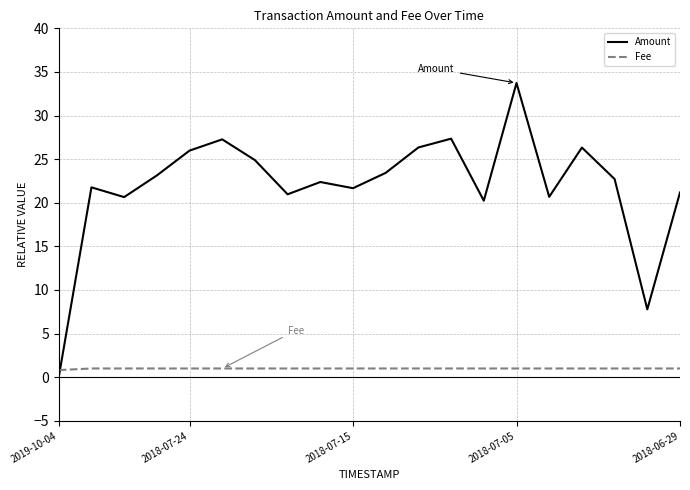

What is the difference between the maximum and minimum values in the Amount series?

33.7